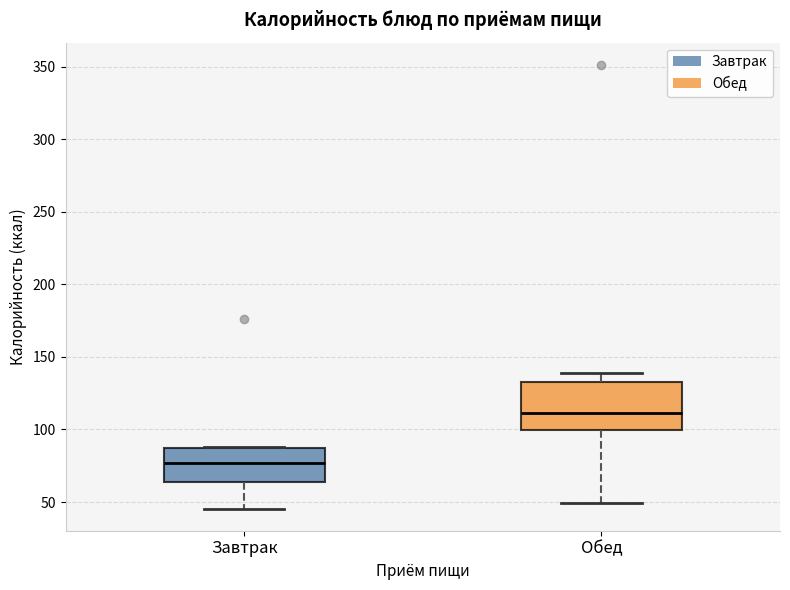

Reading left to right, read every box against the y-axis: the position of its median line, the range the box covers, and the ends of its whiskers. The values are not printed on the chart, so give them approximately, as read against the axis.

Завтрак: median 75, box 65 to 85, whiskers 45 to 90
Обед: median 110, box 100 to 135, whiskers 50 to 140